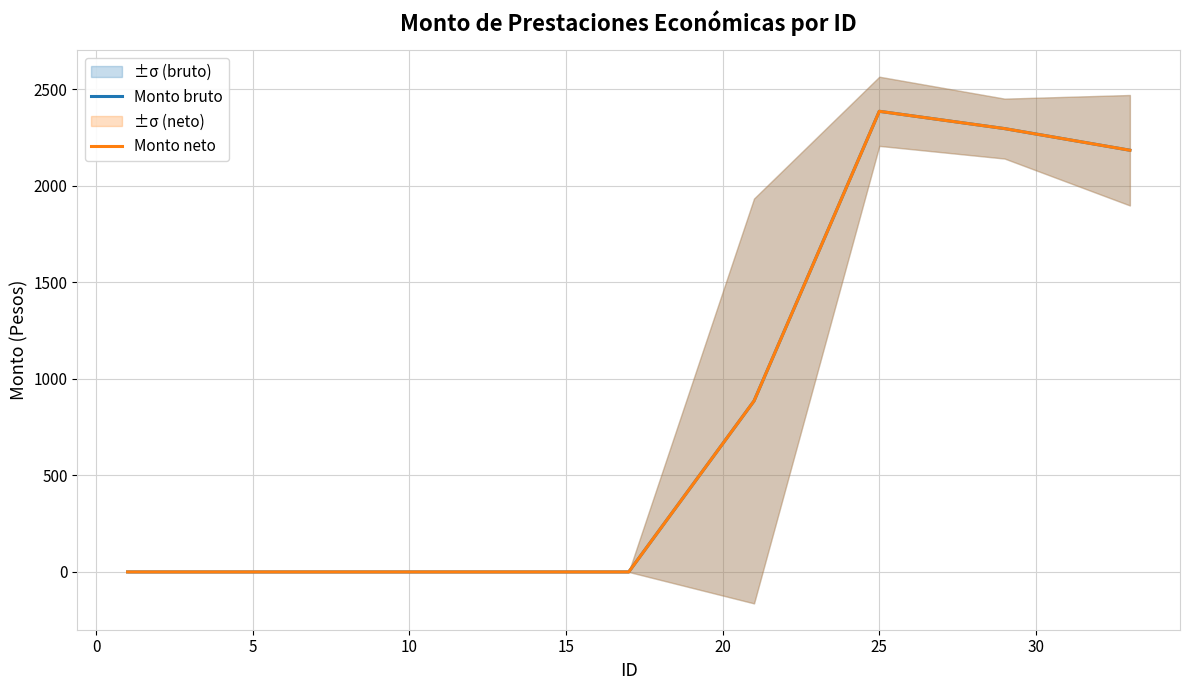

Is it true that Monto bruto equals -759.9 at 5?

False